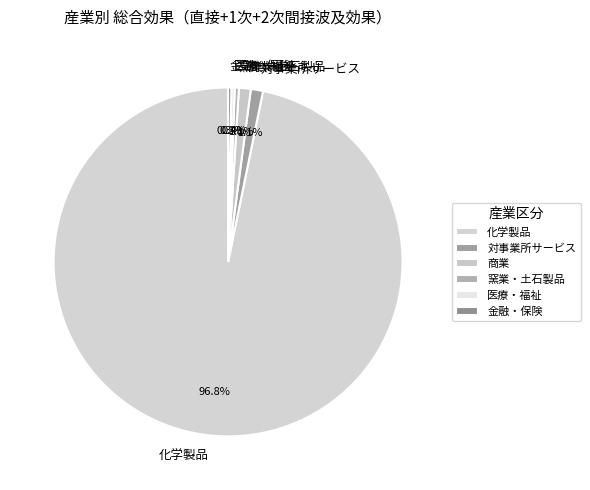

How many segments does this pie chart have?

6